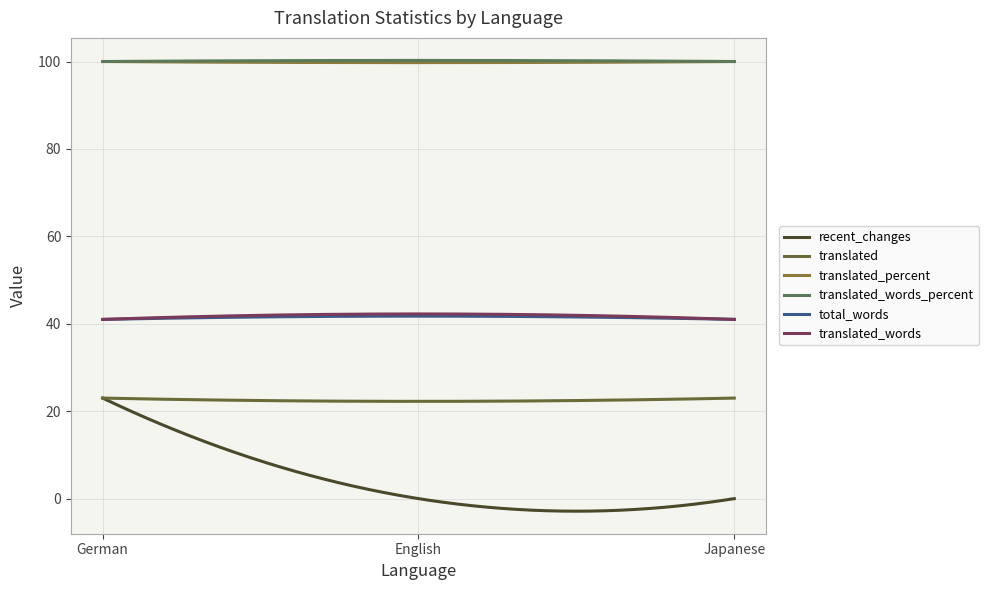

How many lines are shown in the chart?

6